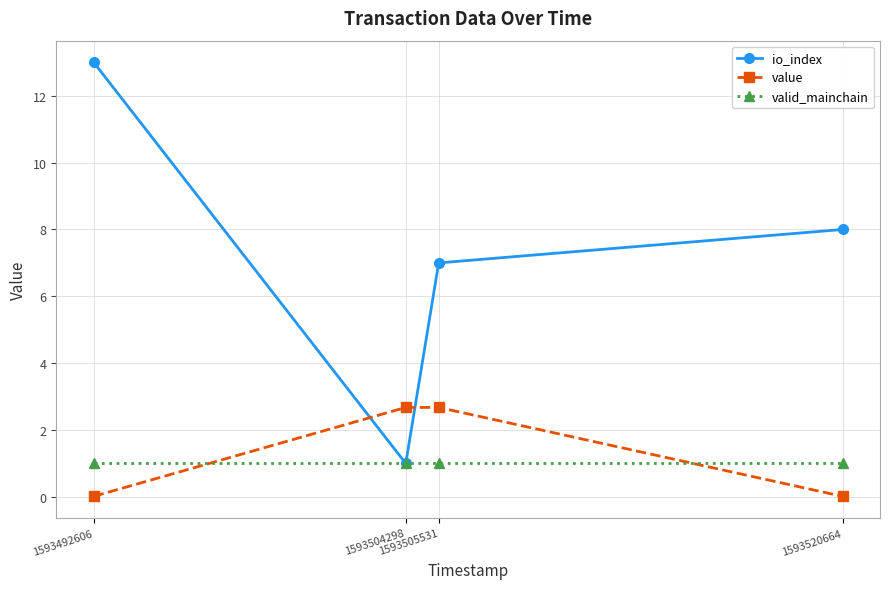

How many lines are shown in the chart?

3